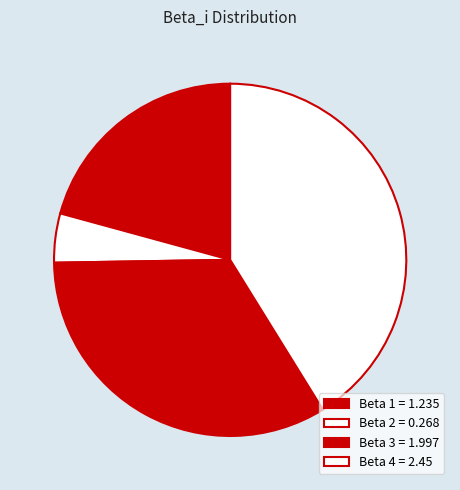

How many slices are in this pie chart?

4